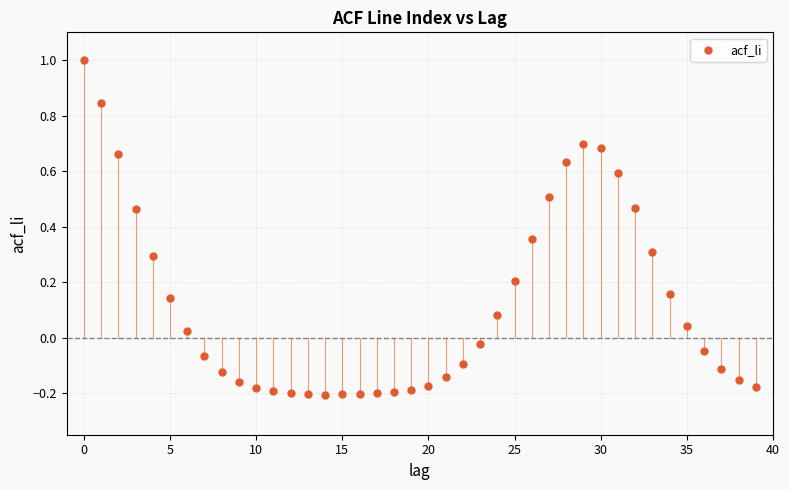

What is the range of Y values (max minus min)?

1.2